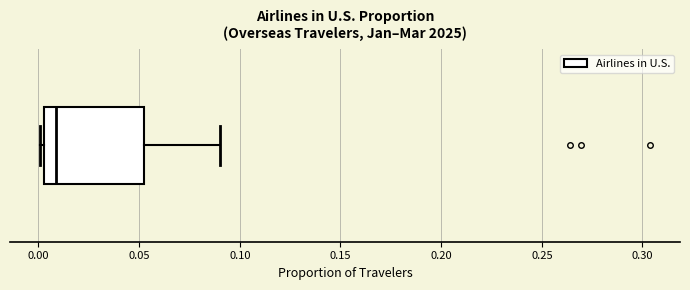

Where is the right edge of the box on the x-axis? The values are not printed on the chart, so give them approximately, as read against the axis.

0.050